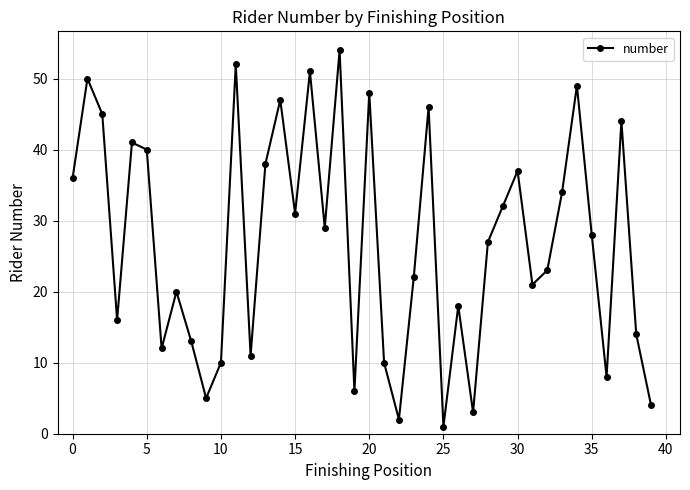

How many values are below 28?

20